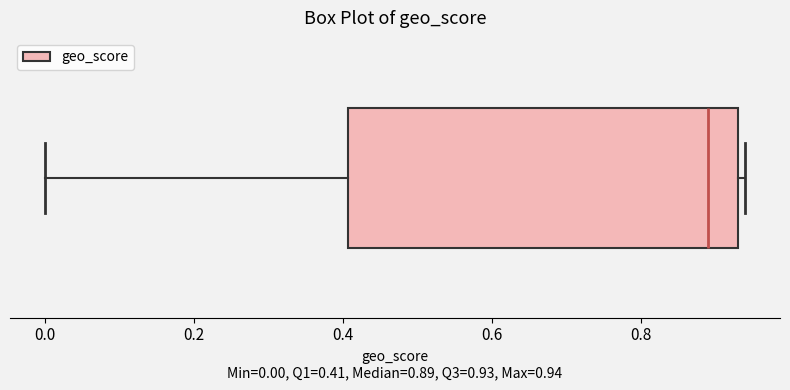

Transcribe this box plot: give where the median line is, the range the box spans, and where the two whiskers end, as read against the x-axis. The values are not printed on the chart, so give them approximately, as read against the axis.

median 0.90, box 0.40 to 0.94, whiskers 0.00 to 0.94 (just right of the box's right edge)